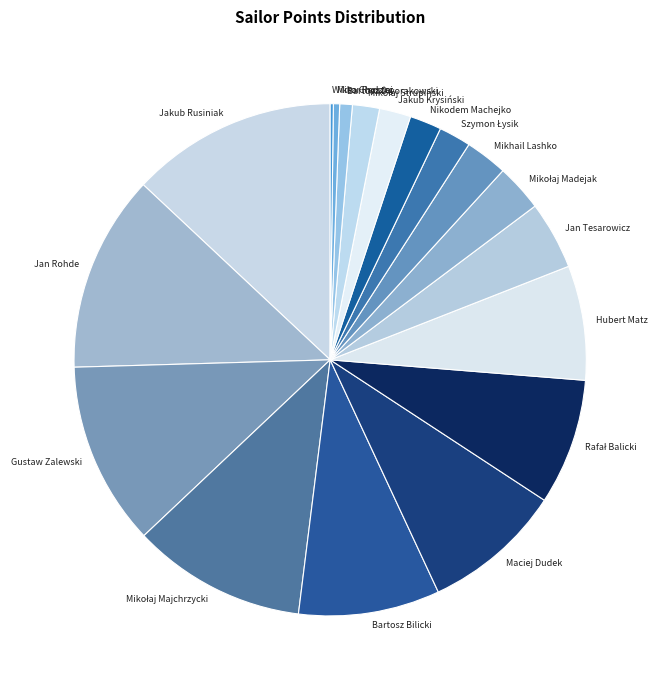

The Bartosz Dworakowski slice represents 1% of the pie. True or false?

True